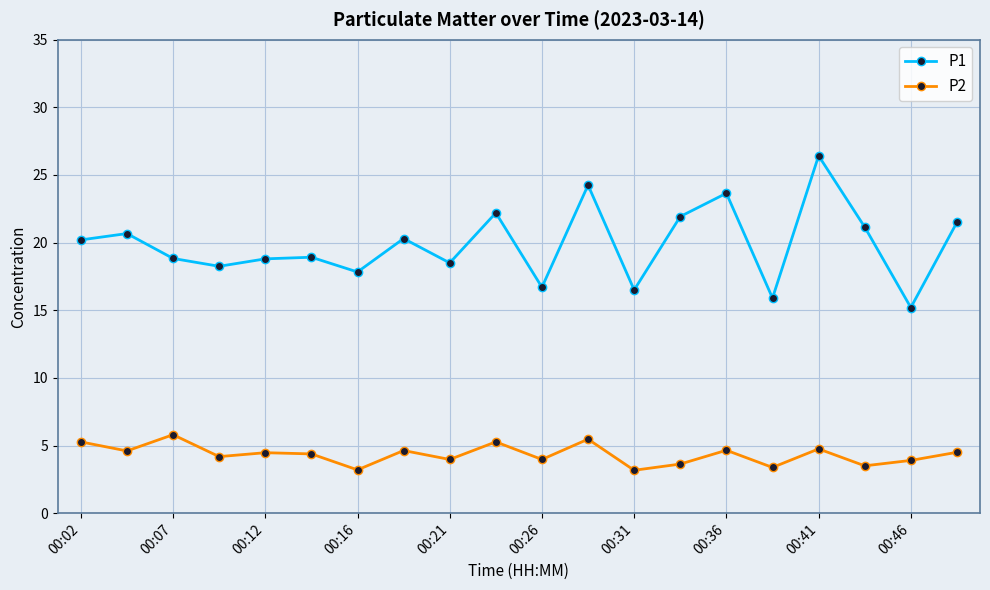

What is the greatest value displayed?

26.4